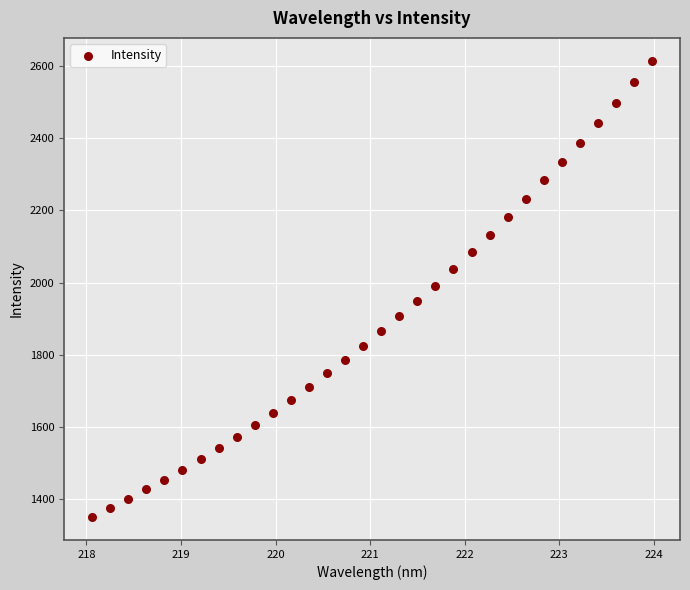

What is the range of X values (max minus min)?

5.9